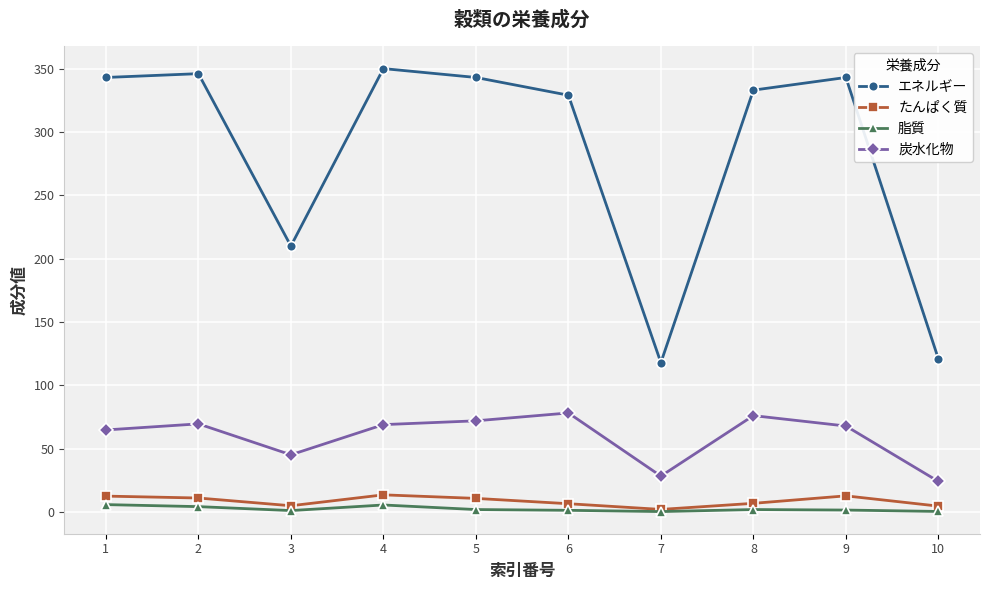

Is it true that エネルギー equals 343.0 at 1?

True